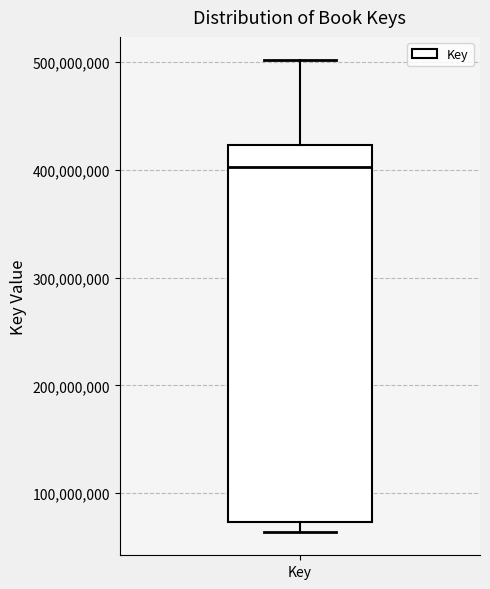

Transcribe this box plot: give where the median line is, the range the box spans, and where the two whiskers end, as read against the y-axis. The values are not printed on the chart, so give them approximately, as read against the axis.

median 400000000, box 70000000 to 420000000, whiskers 60000000 to 500000000